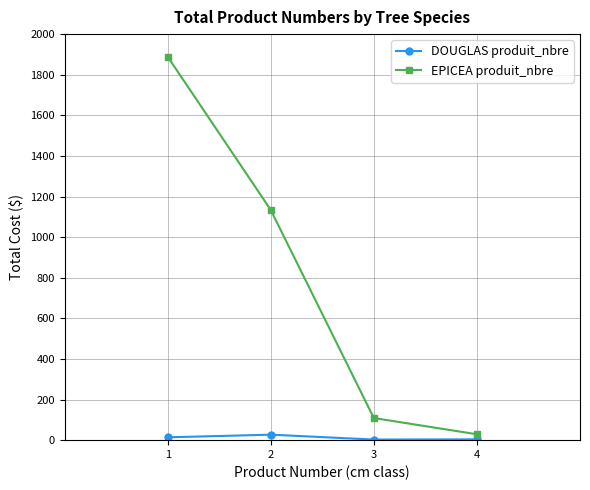

The value of EPICEA produit_nbre at 2 is 1667. True or false?

False